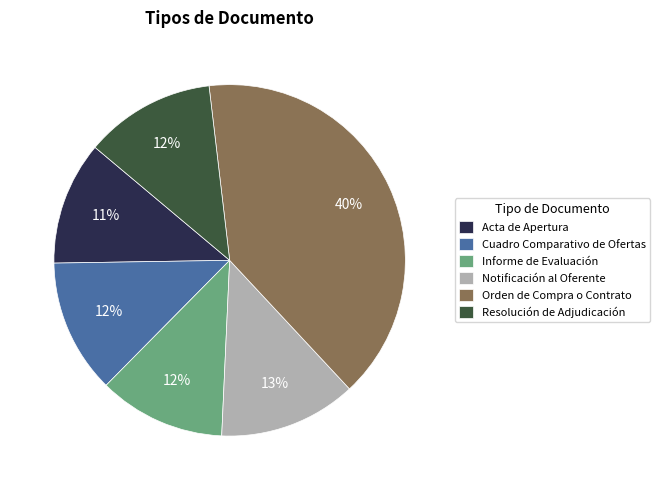

What is the ratio of the value at Cuadro Comparativo de Ofertas to the value at Acta de Apertura?

1.1